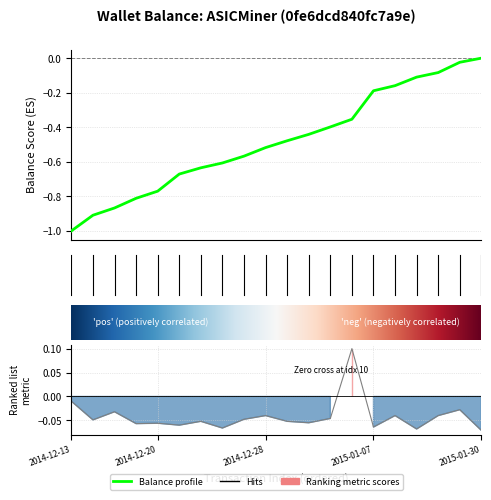

What is the sum of all balance values?

-9.6